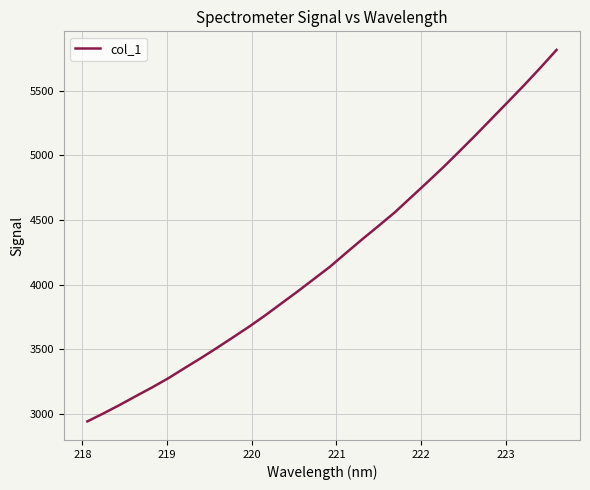

What is the difference between the second highest and second lowest values?

2672.3